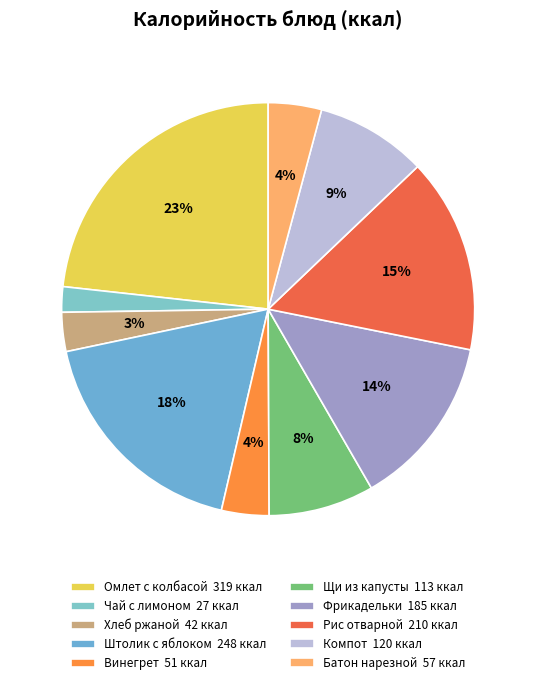

What is the change in value from Омлет с колбасой to Фрикадельки?

-133.7